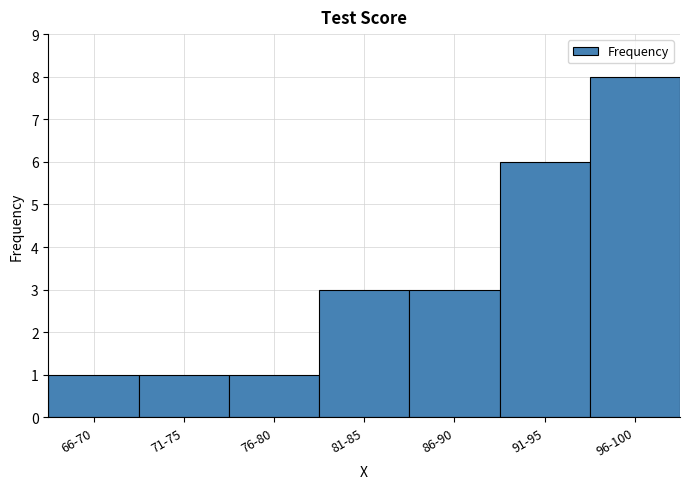

Reading left to right, extract all data points from this chart.

1	1	1	3	3	6	8